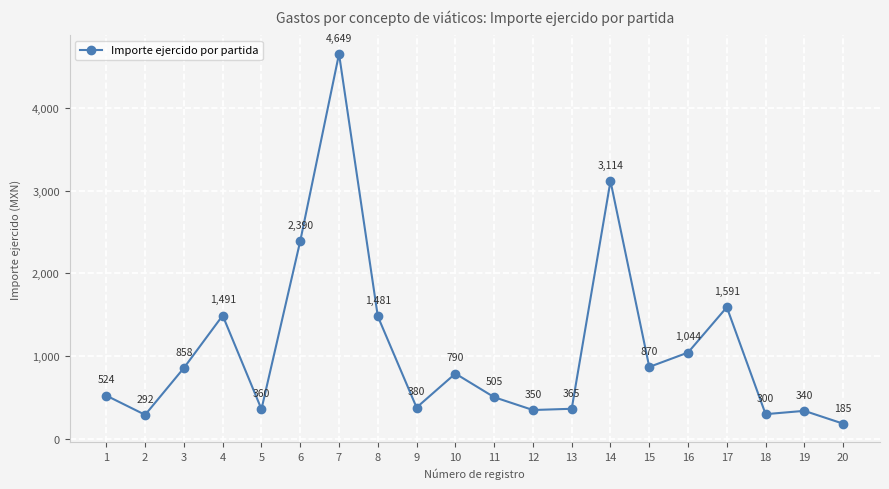

What is the maximum value shown in the chart?

4649.0